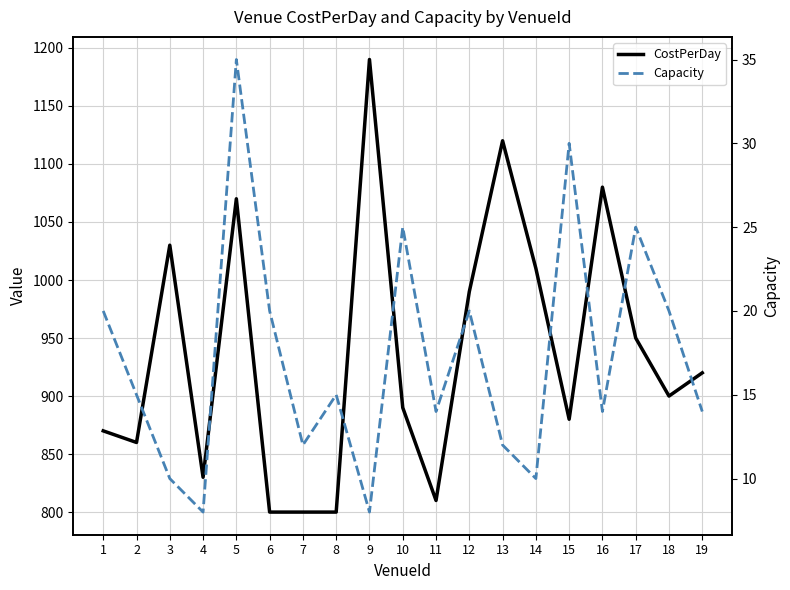

True or false: Capacity and CostPerDay intersect in this chart.

False